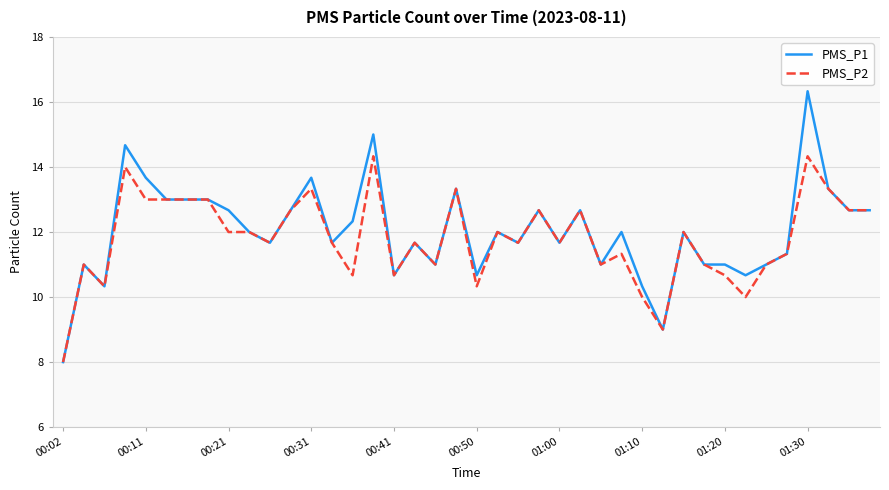

What is the minimum value shown in the chart?

8.0